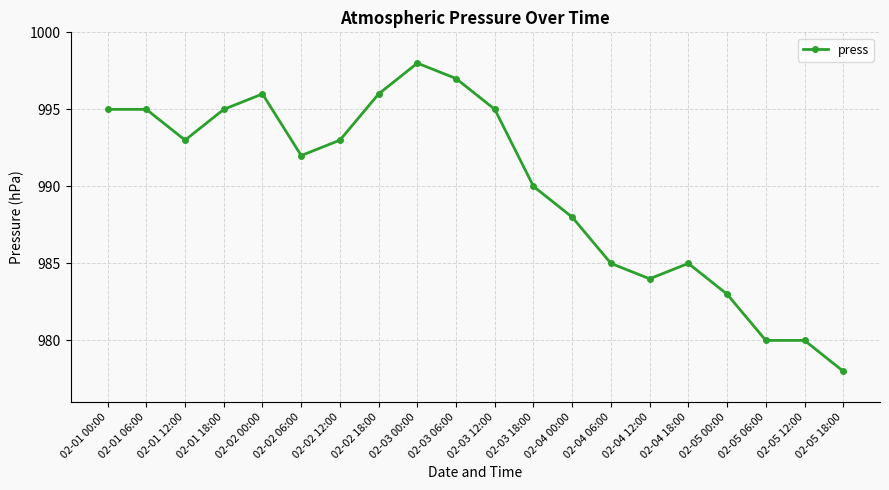

What is the average value?

990